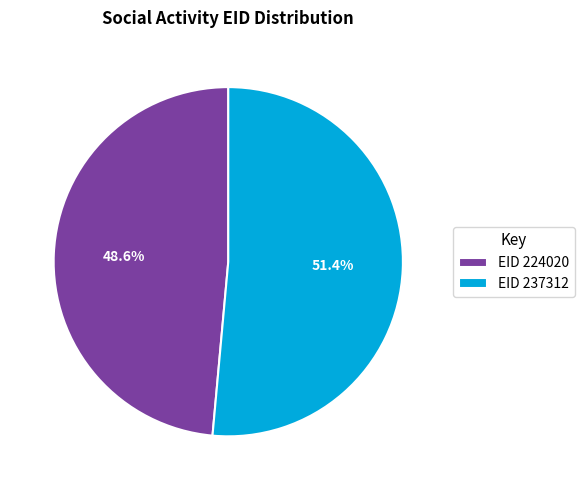

Which has a higher value, EID 237312 or EID 224020?

EID 237312